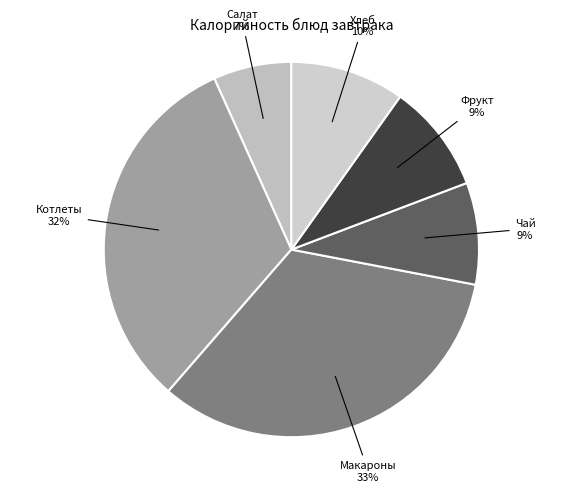

How many slices are in this pie chart?

6